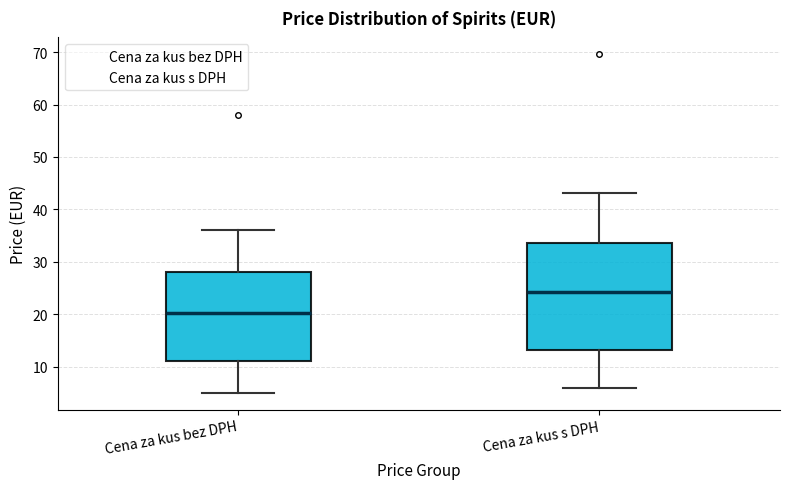

Reading left to right, read every box against the y-axis: the position of its median line, the range the box covers, and the ends of its whiskers. The values are not printed on the chart, so give them approximately, as read against the axis.

Cena za kus bez DPH: median 20, box 11 to 28, whiskers 5 to 36
Cena za kus s DPH: median 24, box 13 to 34, whiskers 6 to 43